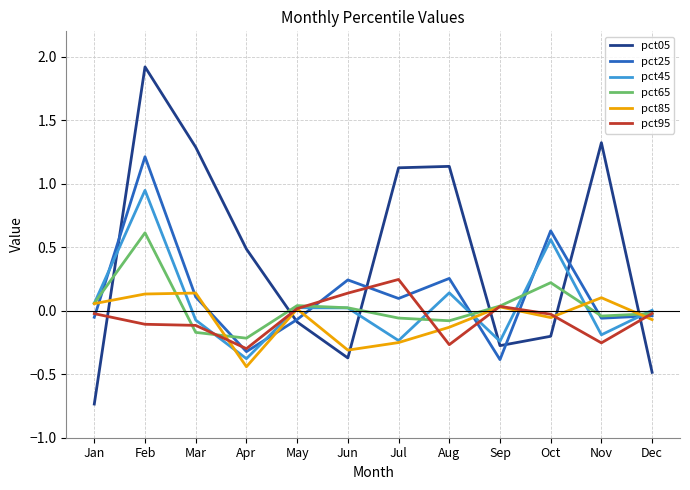

True or false: pct65 and pct25 cross at least once.

True